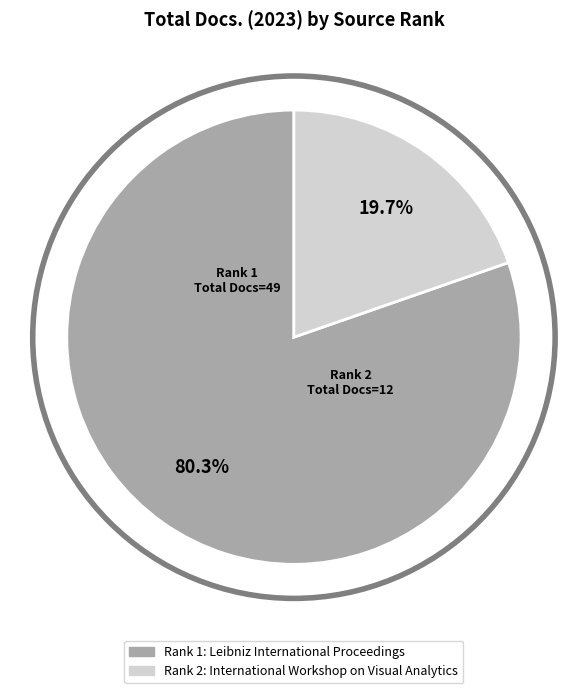

The Rank 1: Leibniz International Proceedings slice represents 67% of the pie. True or false?

False